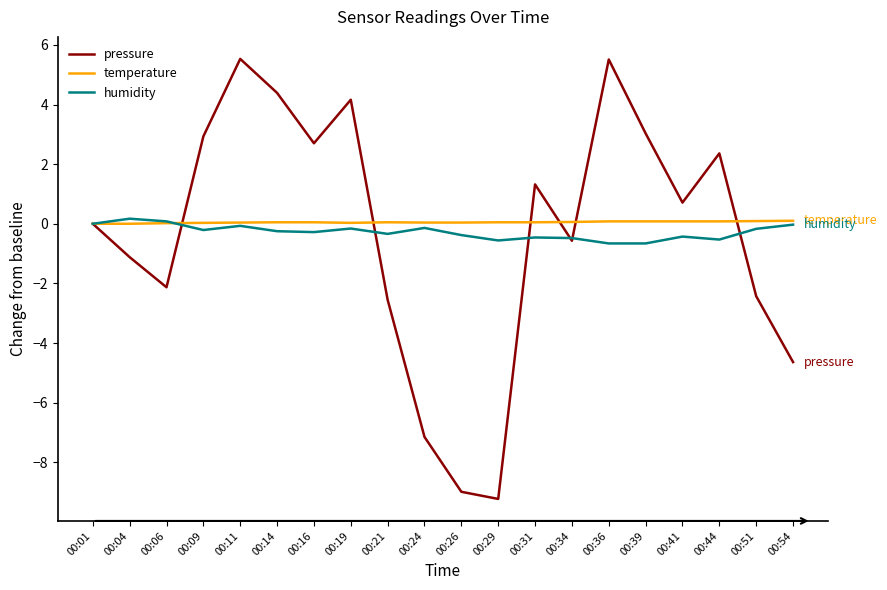

What is the highest value of the temperature series?

0.1